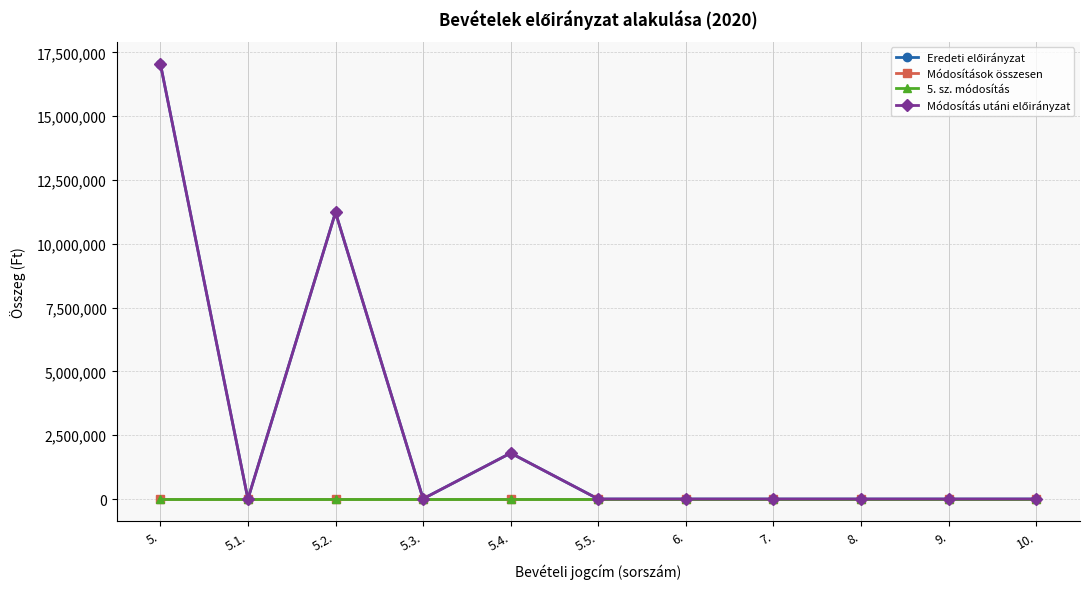

Is this an area chart (filled region under the line)?

No